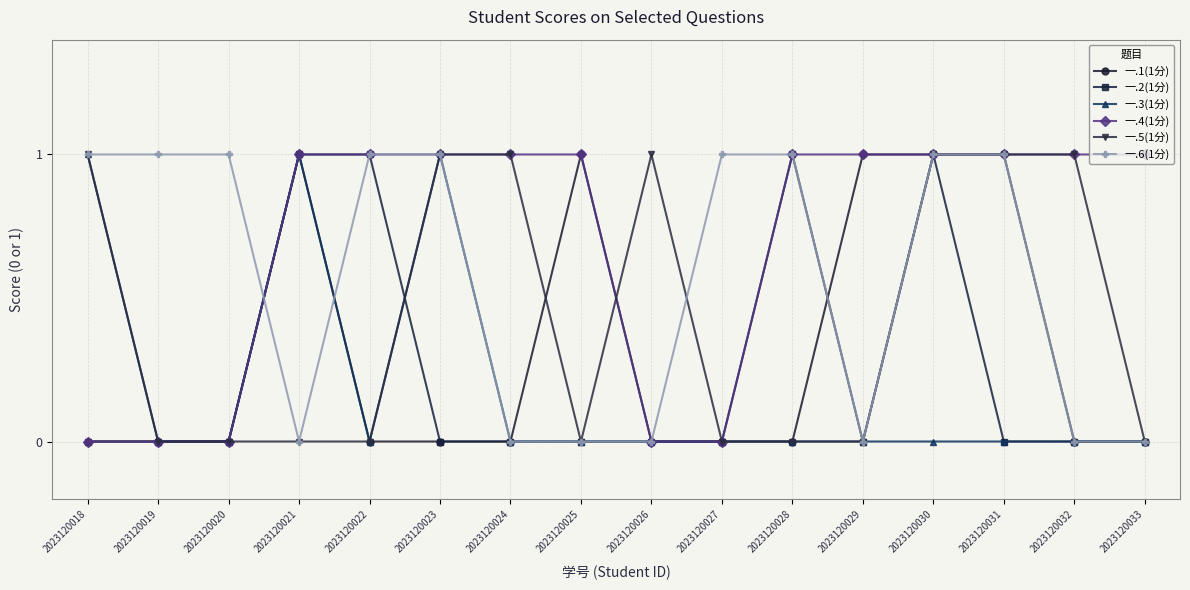

The 一.6(1分) series shows 1 at 2023120023. True or false?

True